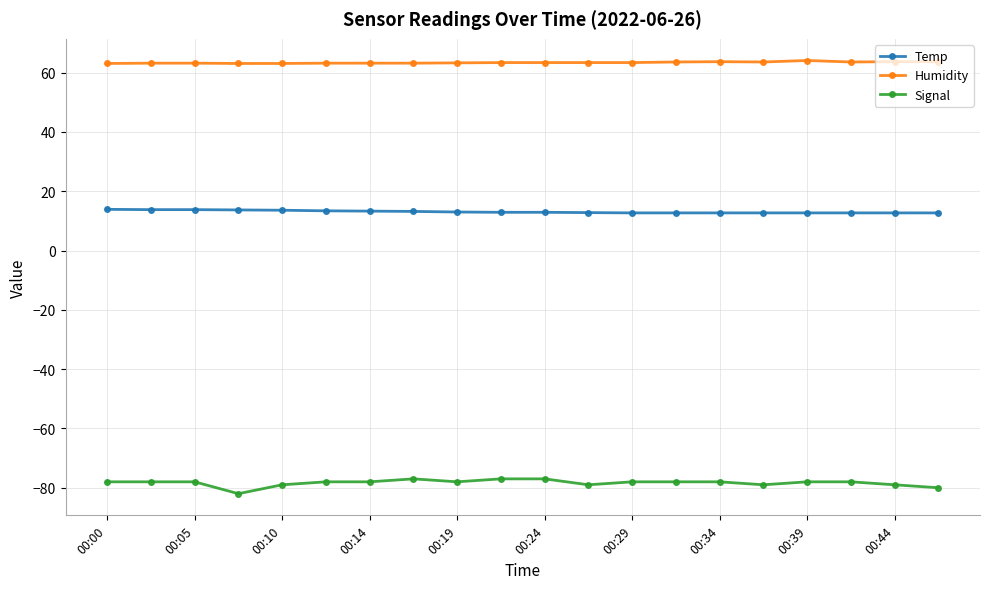

List the series in order of their overall mean, lowest first.

Signal, Temp, Humidity